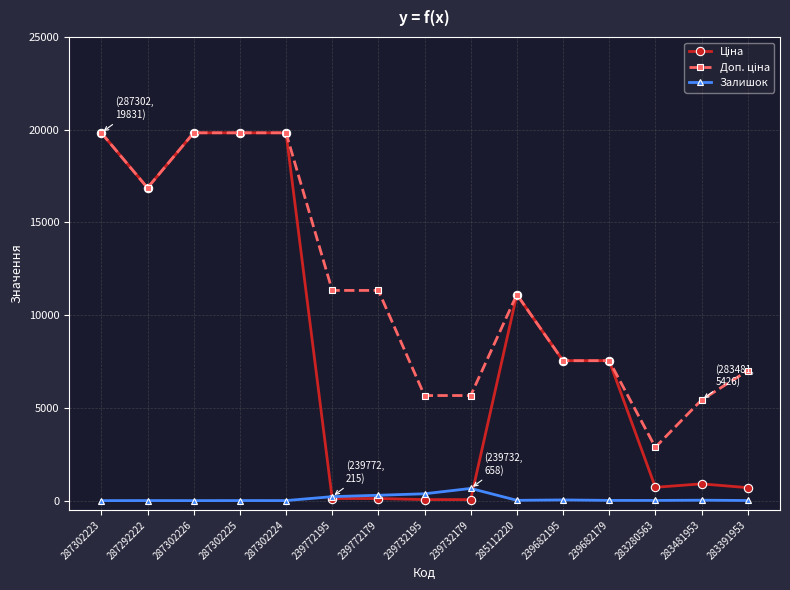

What is the spread (max minus min) of values at 287302225?

19826.1